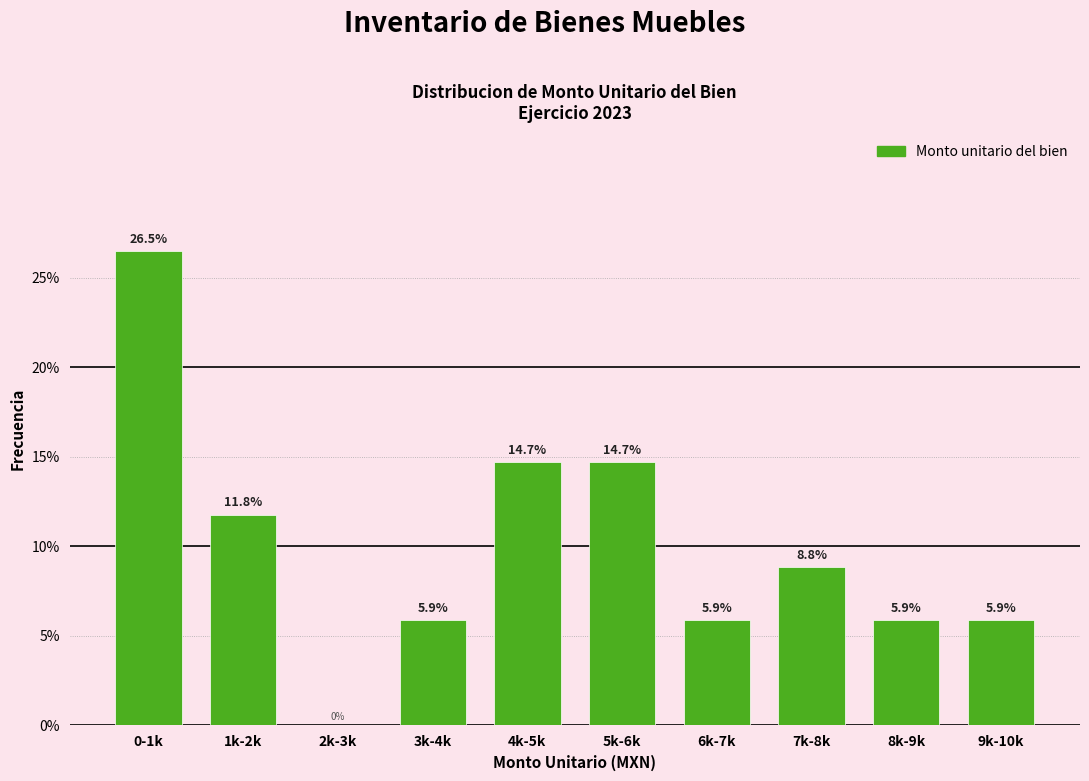

Reading left to right, extract all data points from this chart.

0-1k=26.5	1k-2k=11.8	2k-3k=0.0	3k-4k=5.9	4k-5k=14.7	5k-6k=14.7	6k-7k=5.9	7k-8k=8.8	8k-9k=5.9	9k-10k=5.9